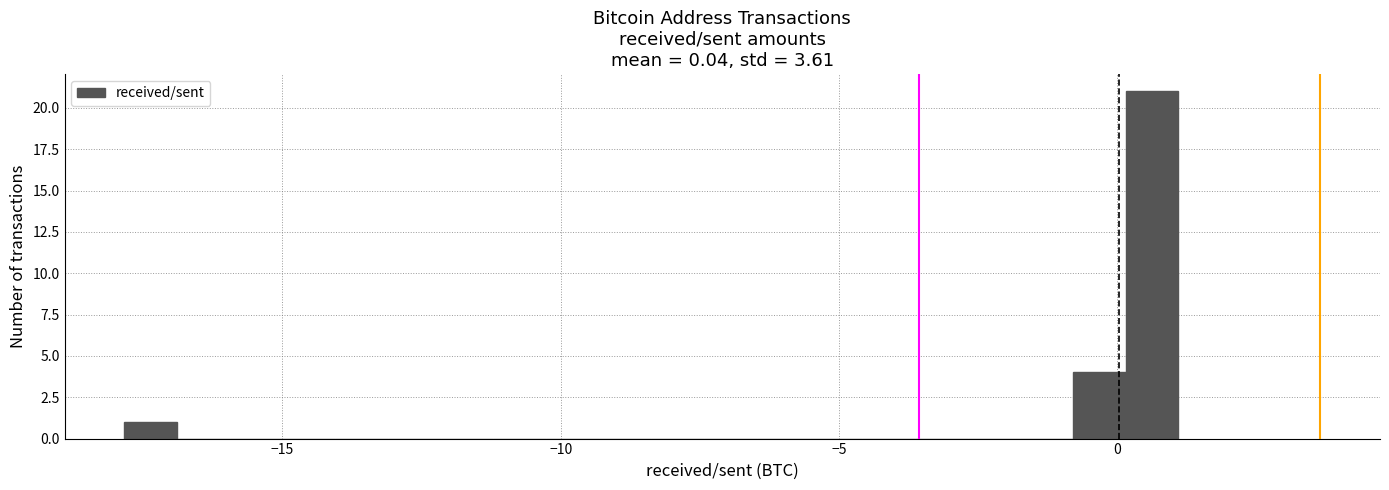

Read against the x-axis, roughly where is the centre of the tallest bar?

0.5